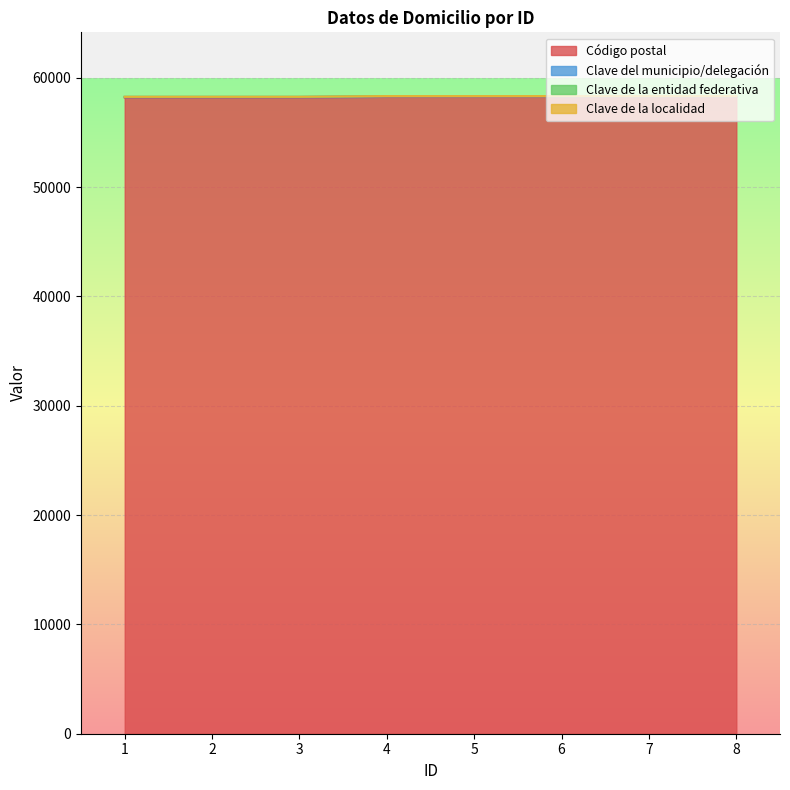

At how many categories does at least one series exceed 49798?

8